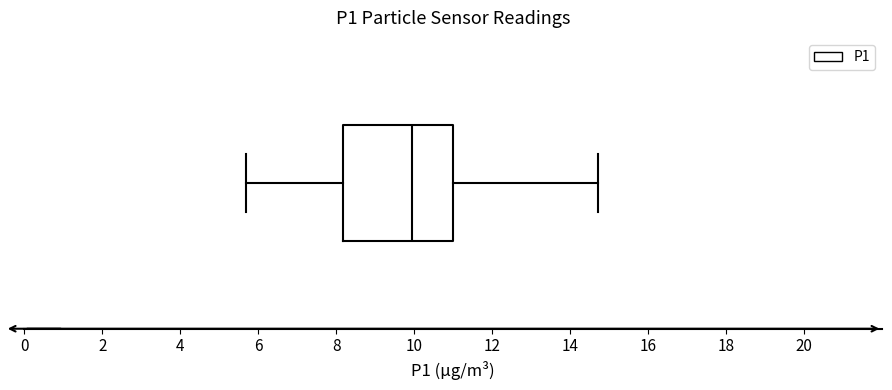

Read this box plot against the x-axis: the position of the median line, the range covered by the box, and the ends of both whiskers. The values are not printed on the chart, so give them approximately, as read against the axis.

median 10.0, box 8.2 to 11.0, whiskers 5.6 to 14.8